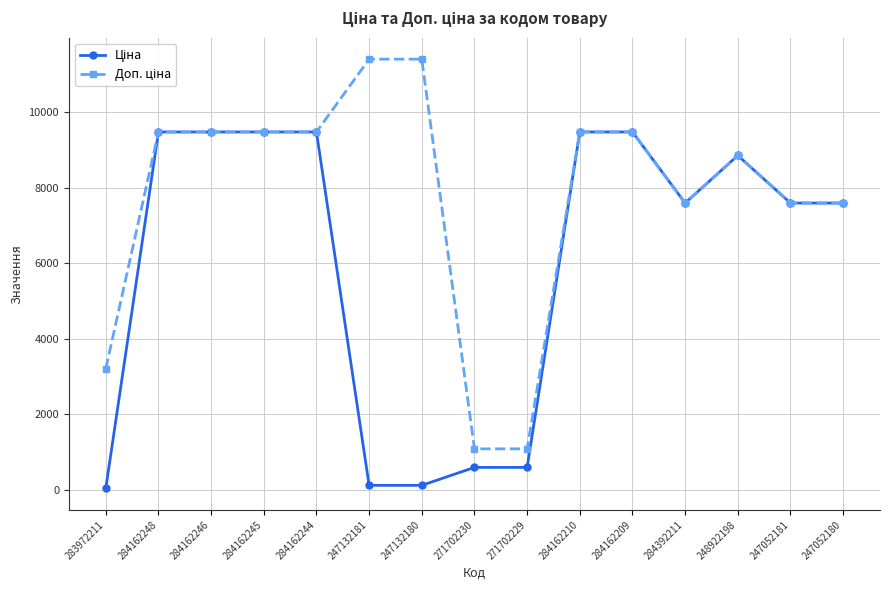

What is the total value across all series at 247132180?

11524.1